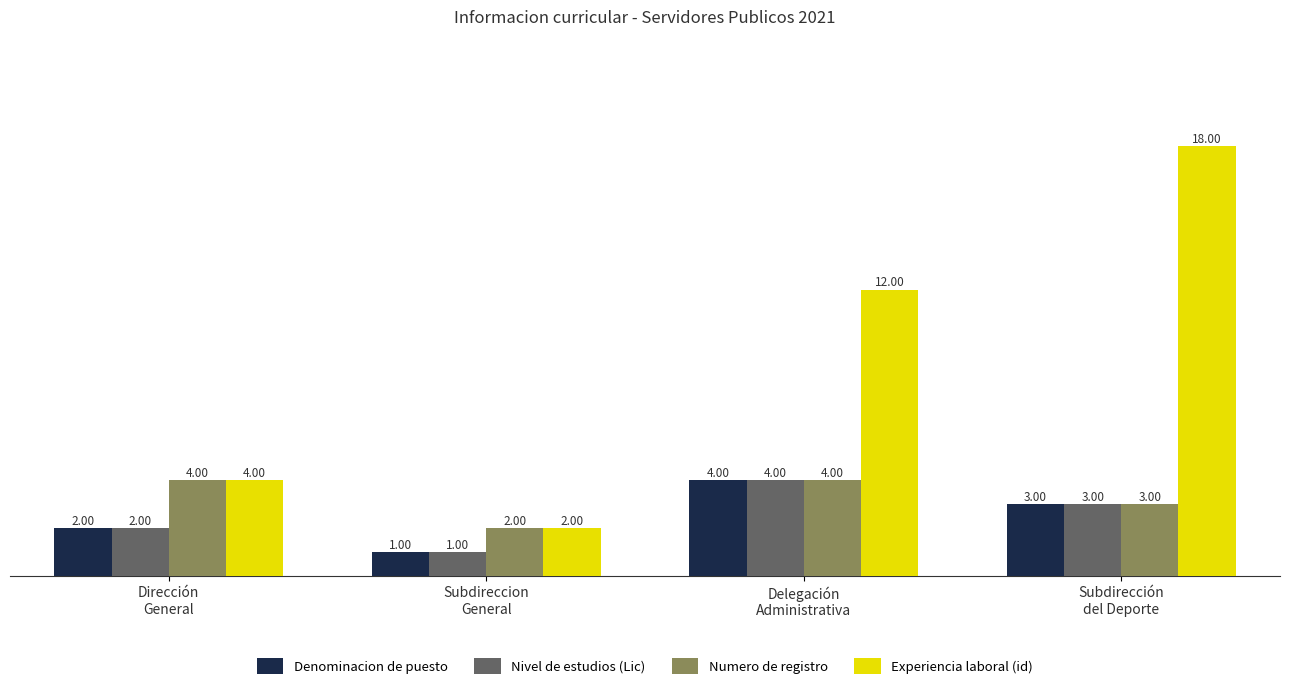

Which series has the largest range (max minus min)?

Experiencia laboral (id)